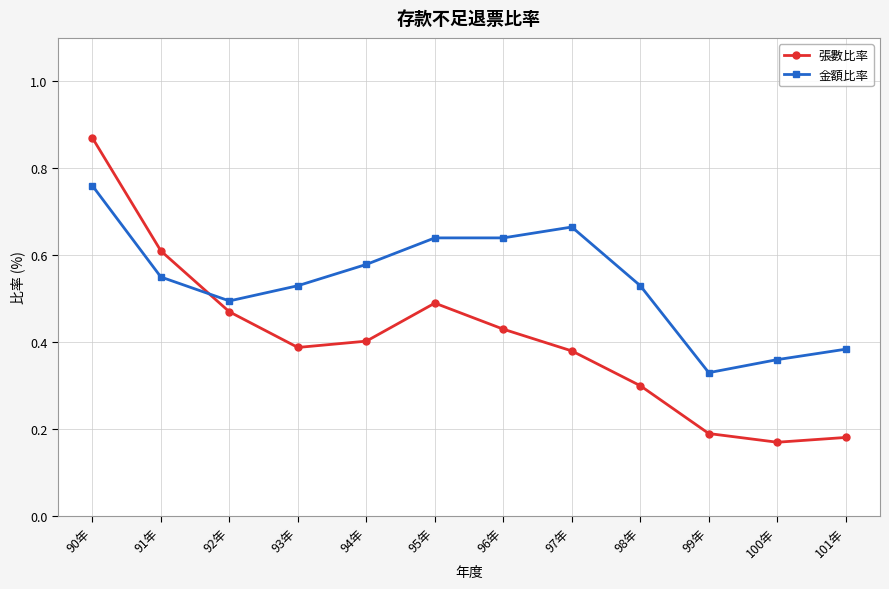

What is the label of the 8th point from the left?

97年